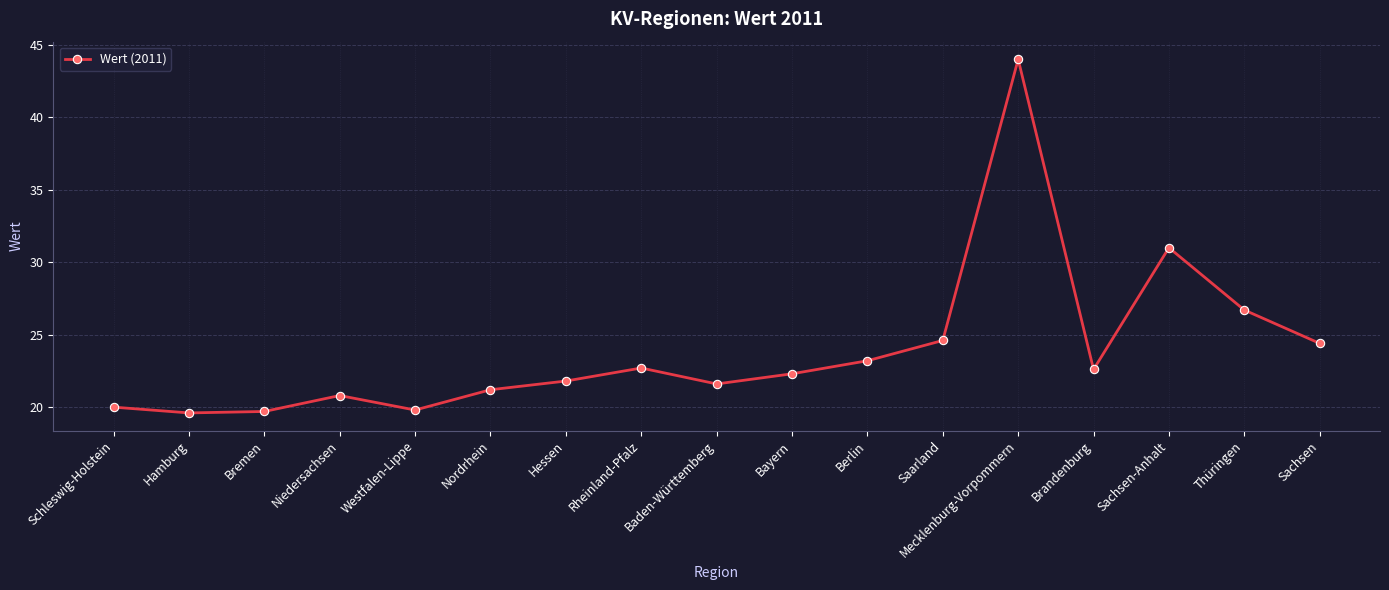

The value at Thüringen is 41.5. True or false?

False